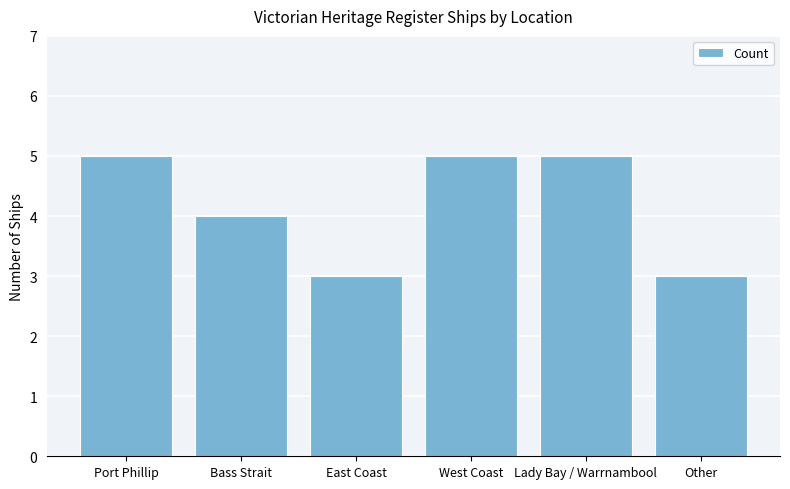

Is it true that the value at Other is 3?

True